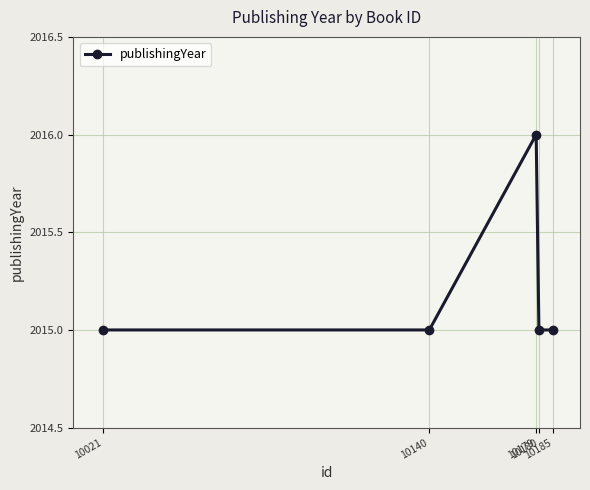

Count the number of data series in this chart.

1